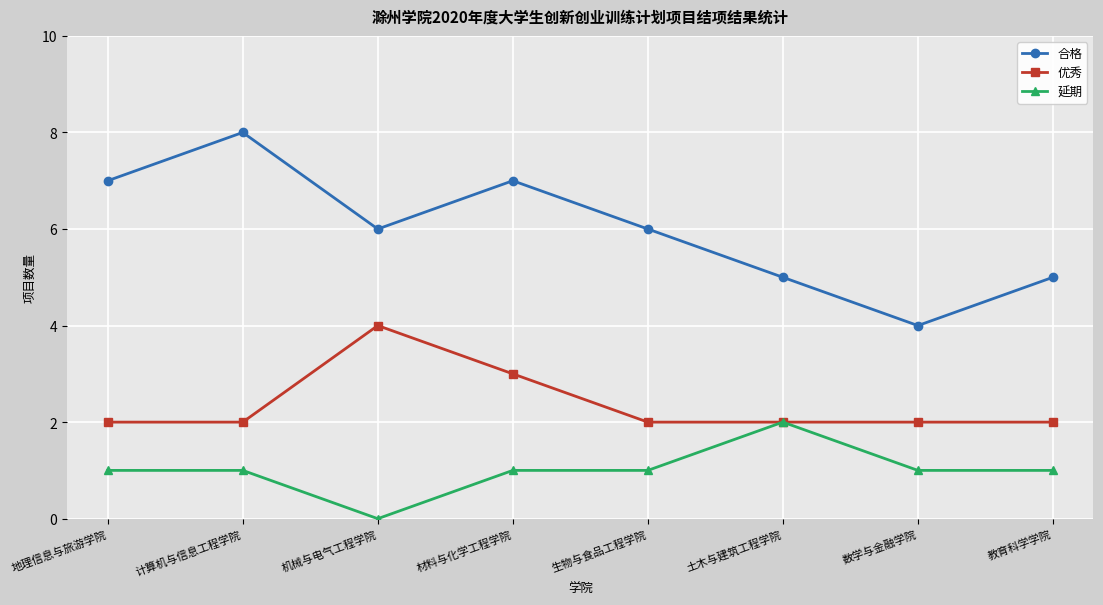

What is the spread (max minus min) of values at 土木与建筑工程学院?

3